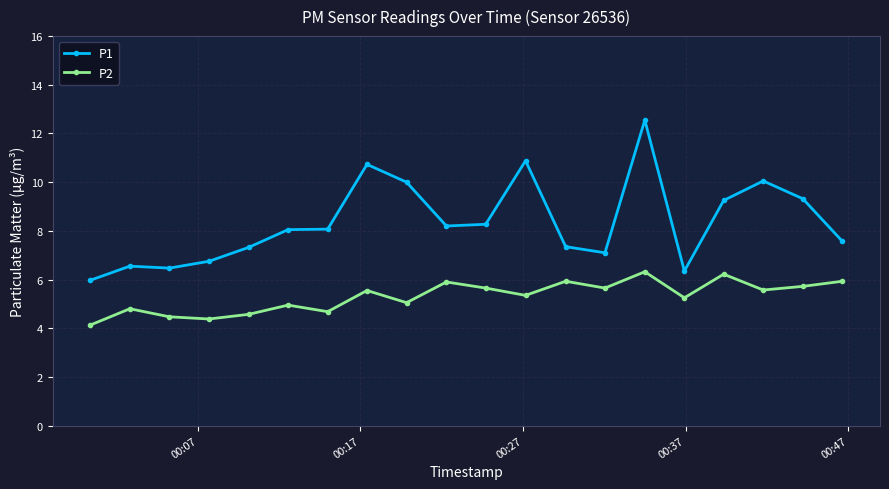

Which series has the largest total across all categories?

P1